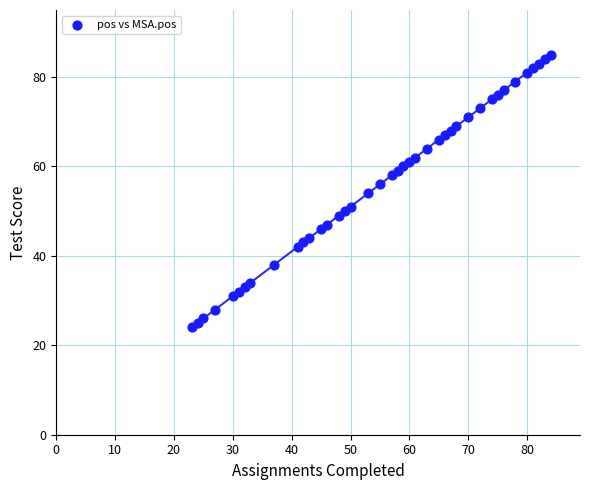

What is the range of Y values (max minus min)?

61